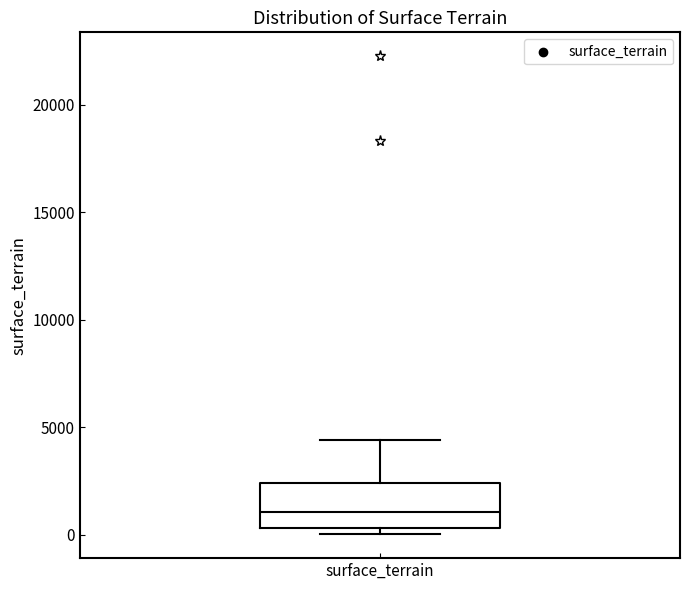

Where does the upper whisker of the box for surface_terrain end on the y-axis? The values are not printed on the chart, so give them approximately, as read against the axis.

4500